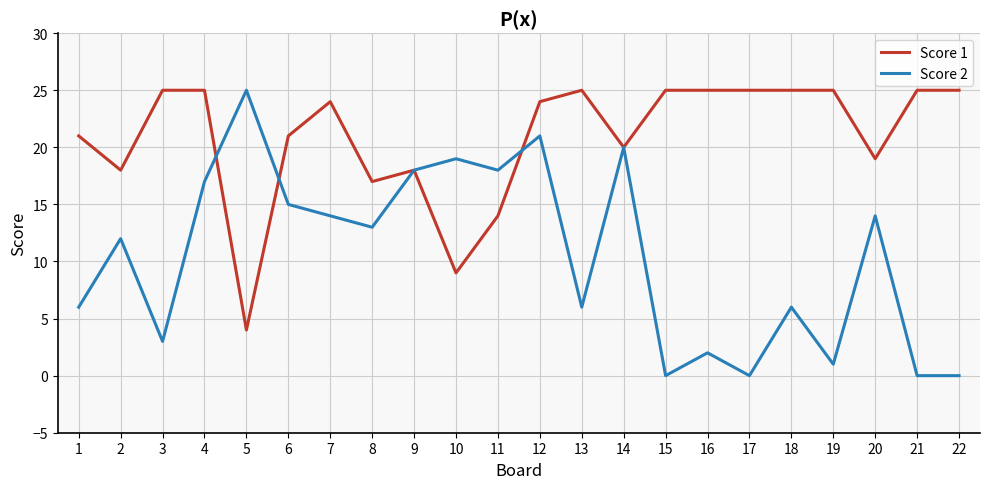

Which series has the largest total across all categories?

Score 1